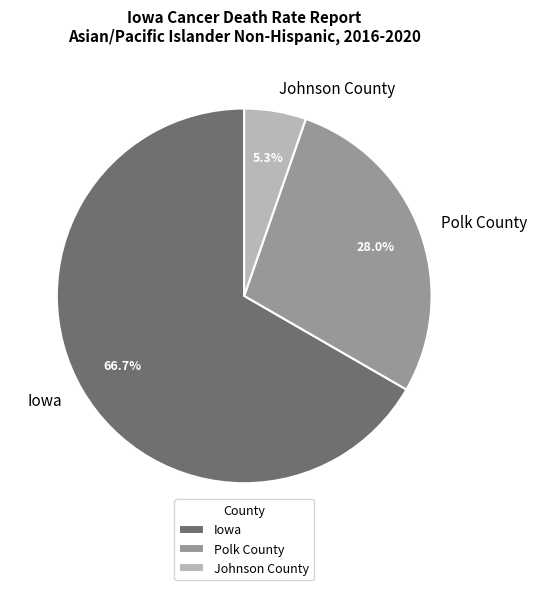

What percentage is the Iowa slice, to the nearest percent?

67%